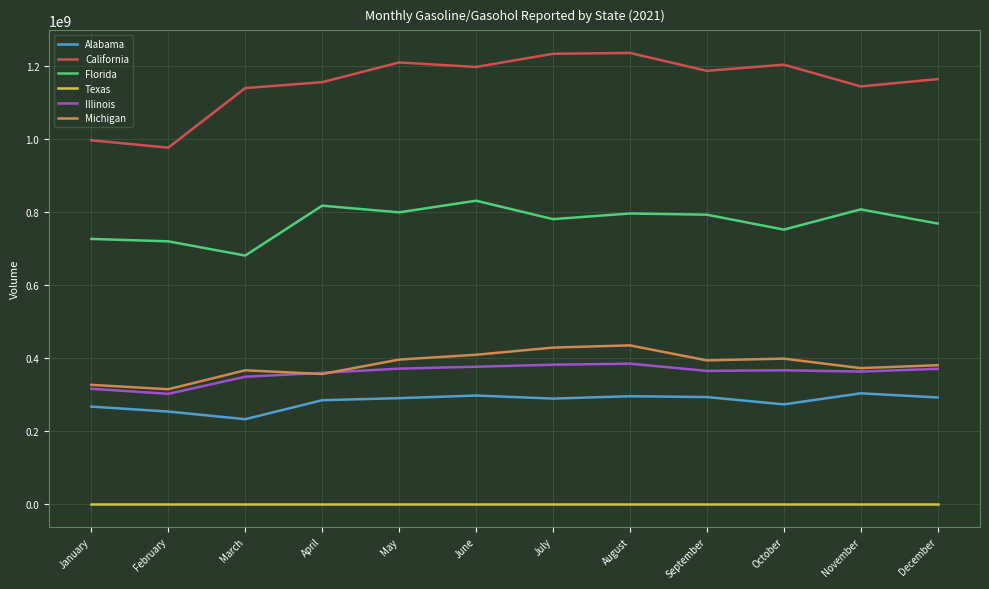

What are all the series names shown in the legend?

Alabama, California, Florida, Texas, Illinois, Michigan